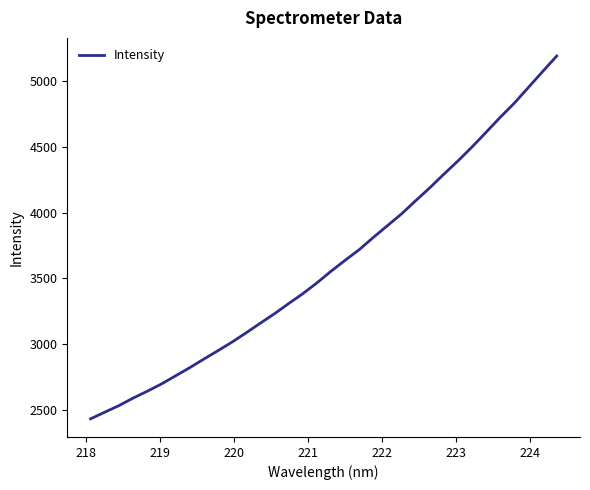

What is the sum of all values?

122888.8